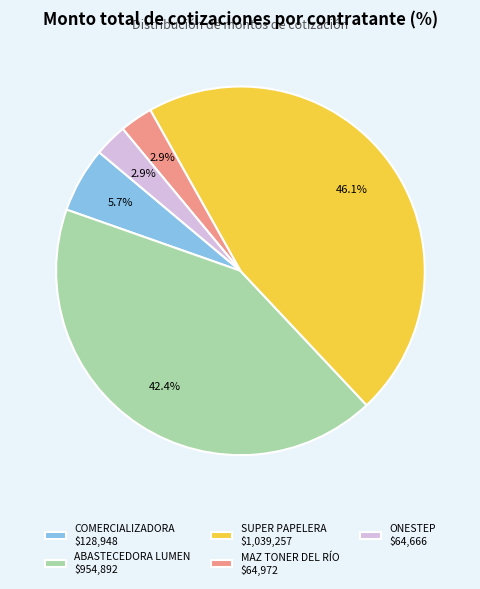

To the nearest percent, what is the average slice percentage?

20%